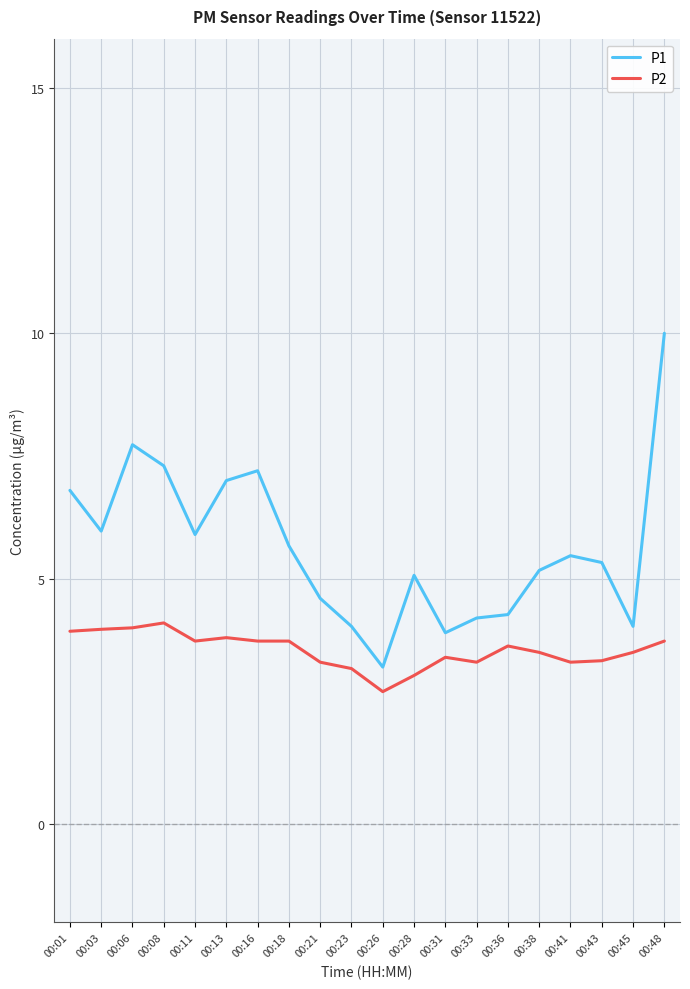

Where is the first local maximum for P1?

00:06